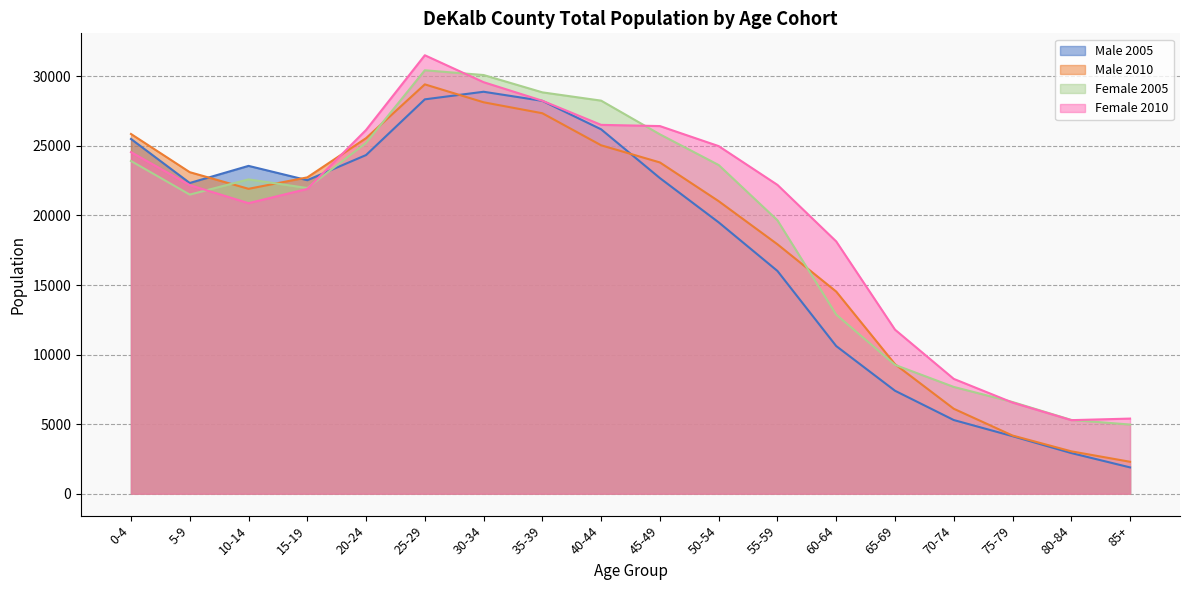

Where is the first local minimum for Male 2005?

5-9